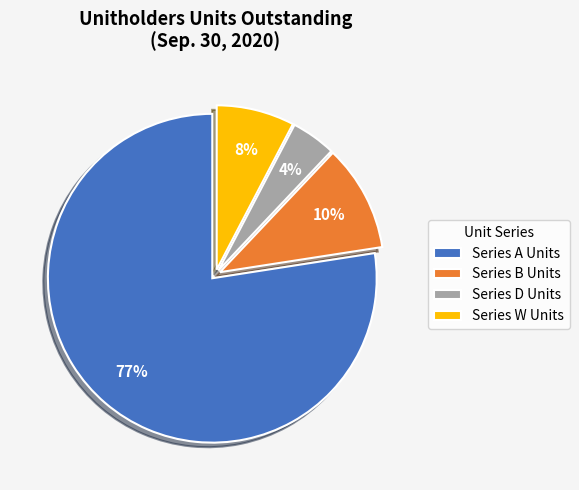

Do Series W Units and Series D Units together represent more than half of the pie?

No